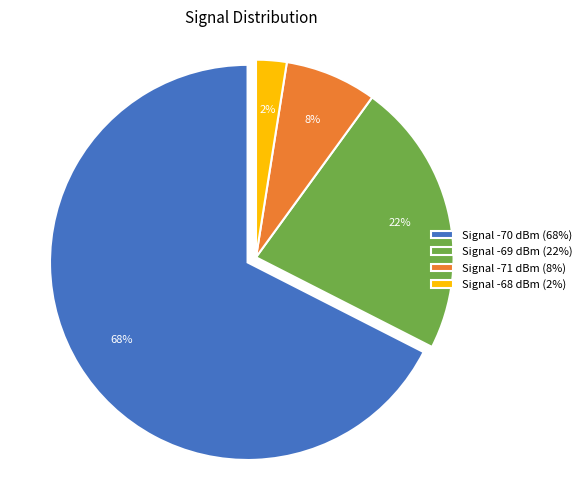

How many slices are in this pie chart?

4